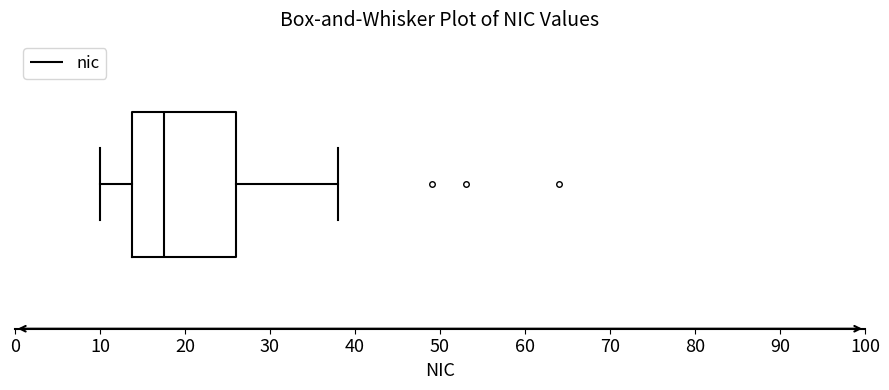

Read this box plot against the x-axis: the position of the median line, the range covered by the box, and the ends of both whiskers. The values are not printed on the chart, so give them approximately, as read against the axis.

median 18, box 14 to 26, whiskers 10 to 38